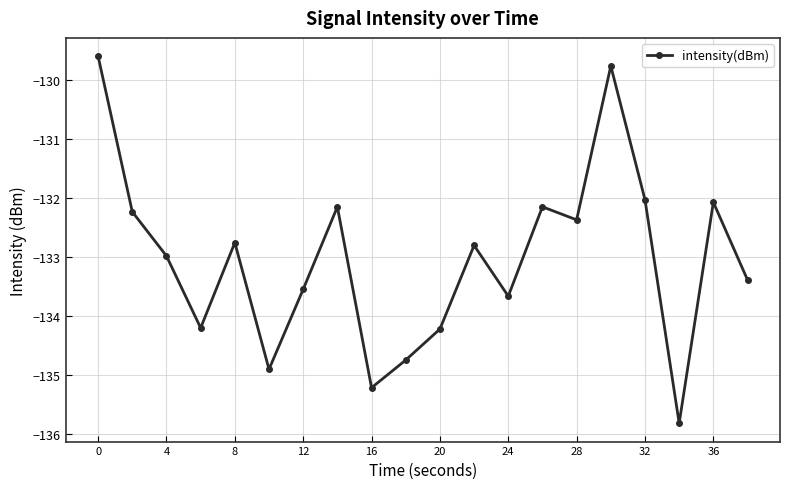

Reading left to right, list all the values displayed in this chart.

-129.6	-132.2	-133.0	-134.2	-132.7	-134.9	-133.5	-132.1	-135.2	-134.7	-134.2	-132.8	-133.7	-132.1	-132.4	-129.8	-132.0	-135.8	-132.1	-133.4